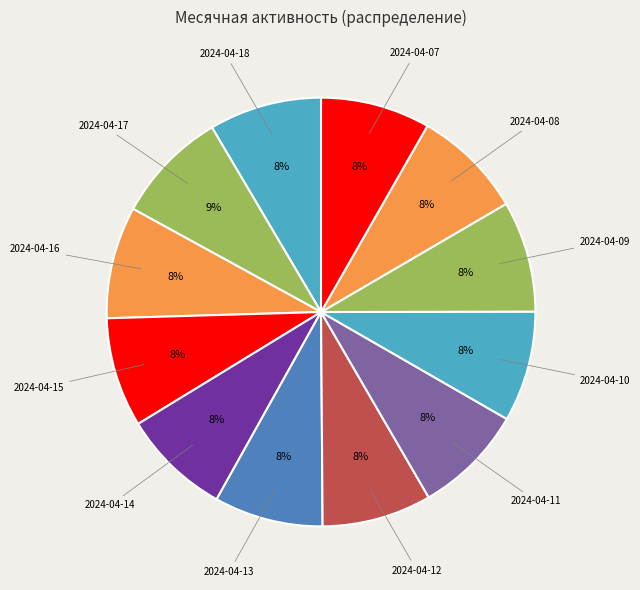

What is the smallest slice in the pie chart?

2024-04-14